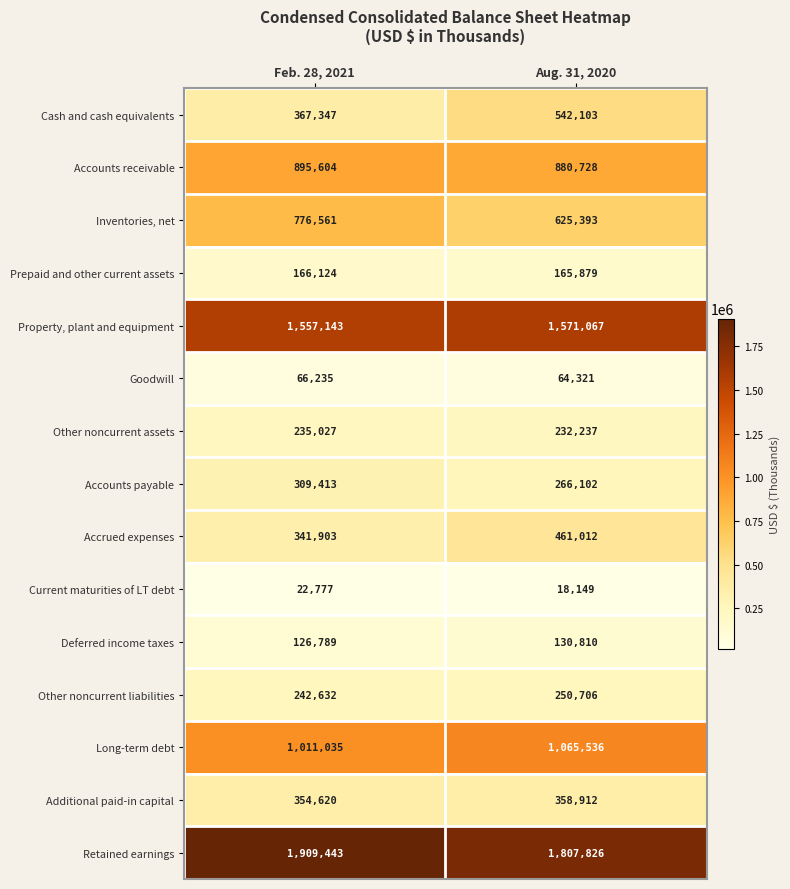

At which category is the sum across all series the highest?

Aug. 31, 2020